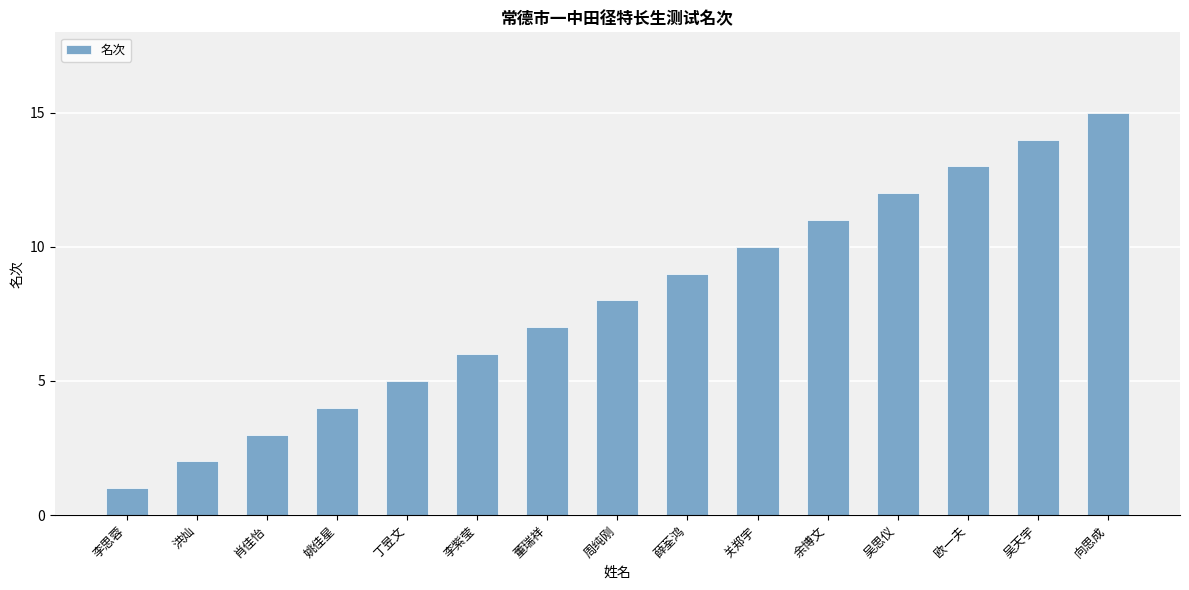

Rank the categories by value from lowest to highest.

李思蓉, 洪灿, 肖佳怡, 姚佳星, 丁昱文, 李紫莹, 董瑞祥, 周纯刚, 薛荃鸿, 关郑宇, 余博文, 吴思仪, 欧一夫, 吴天宇, 向思成